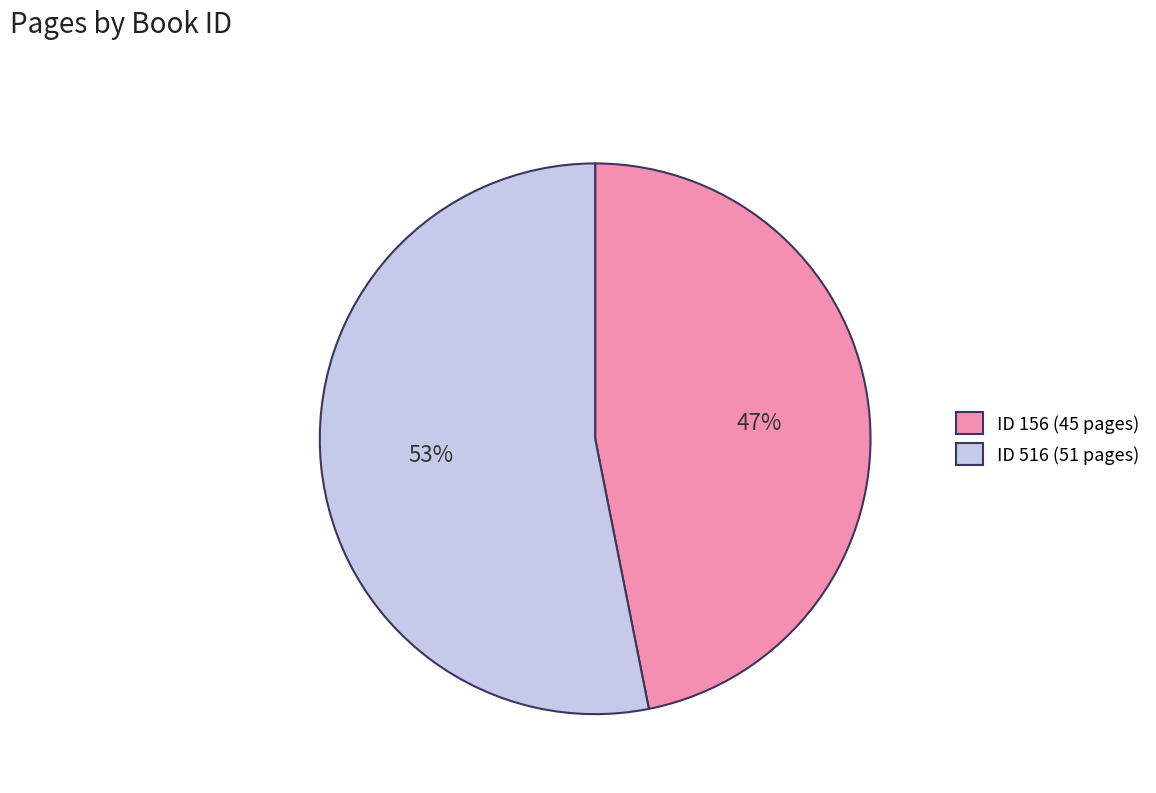

The ID 156 (45 pages) slice represents 62% of the pie. True or false?

False